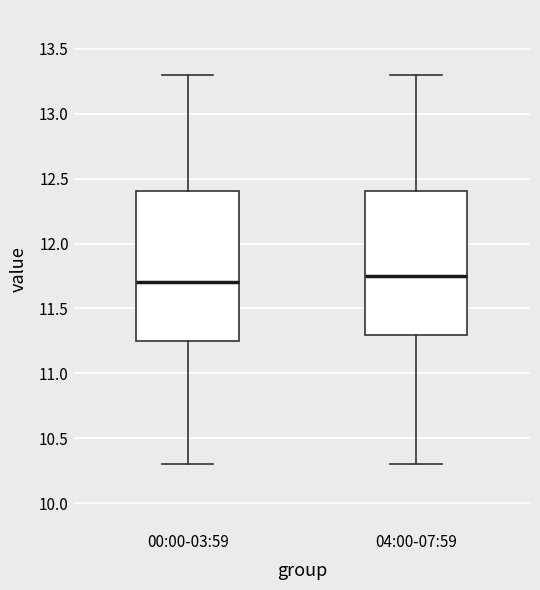

Reading left to right, transcribe this box plot: for each box, give where its median line is, the range the box spans, and where its two whiskers end, as read against the y-axis. The values are not printed on the chart, so give them approximately, as read against the axis.

00:00-03:59: median 11.70, box 11.25 to 12.40, whiskers 10.30 to 13.30
04:00-07:59: median 11.75, box 11.30 to 12.40, whiskers 10.30 to 13.30